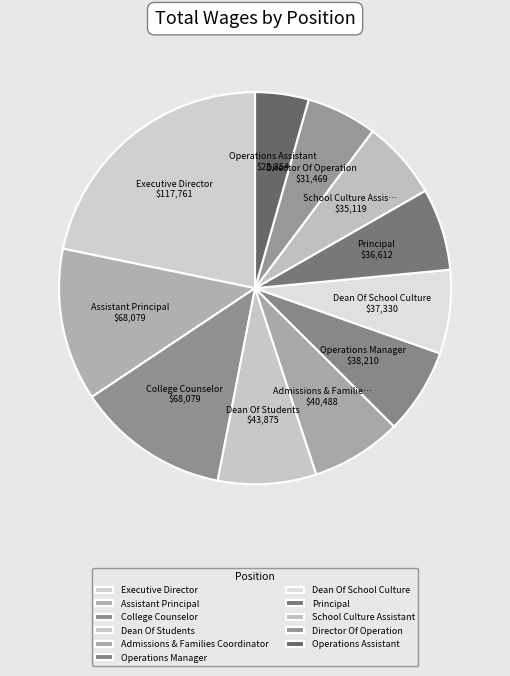

What percentage do School Culture Assistant and Principal together represent?

13.3%